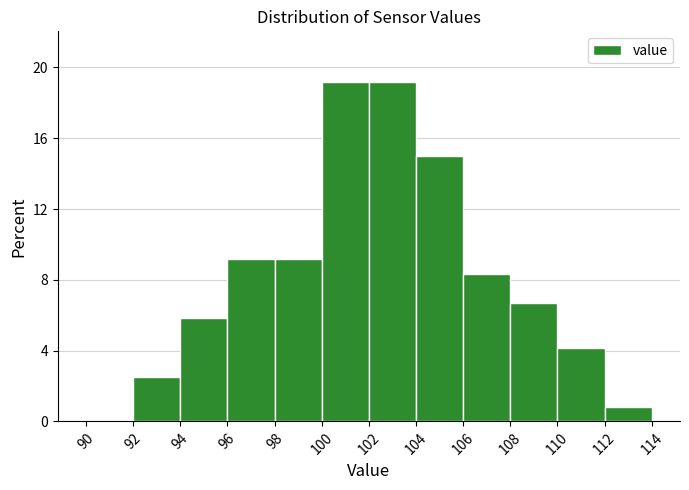

Reading left to right, transcribe this chart: for each bar, give the range it covers on the x-axis and its height. The values are not printed on the chart, so give them approximately, as read against the axis.

90 to 92: 0
92 to 94: 2.5
94 to 96: 6.0
96 to 98: 9.0
98 to 100: 9.0
100 to 102: 19.0
102 to 104: 19.0
104 to 106: 15.0
106 to 108: 8.5
108 to 110: 6.5
110 to 112: 4.0
112 to 114: 1.0